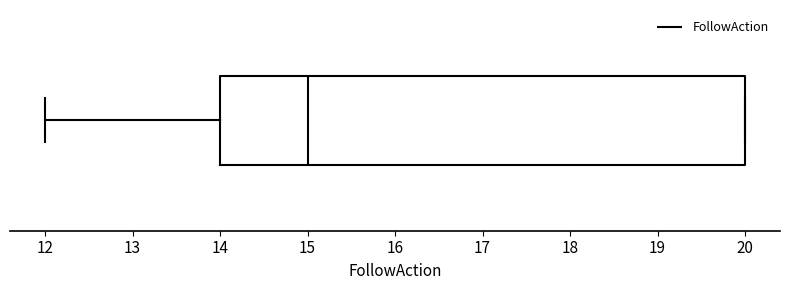

Where is the right edge of the box on the x-axis? The values are not printed on the chart, so give them approximately, as read against the axis.

20